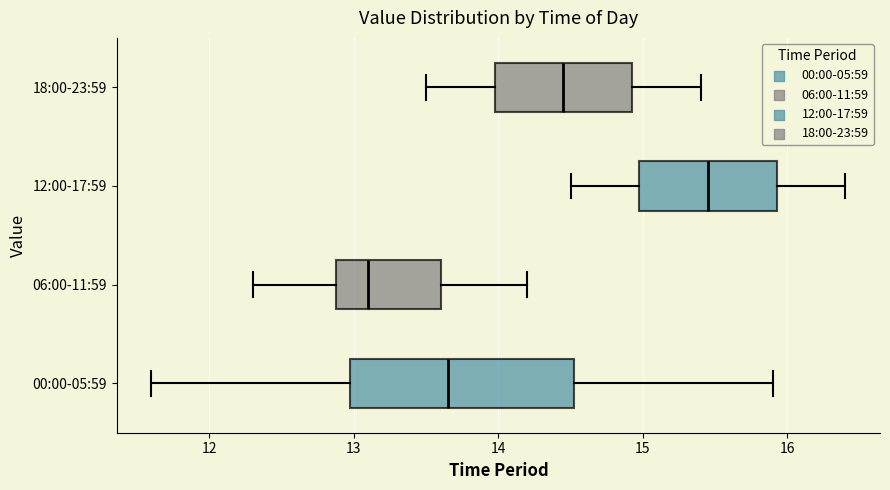

Which box has the furthest to the left median line?

06:00-11:59